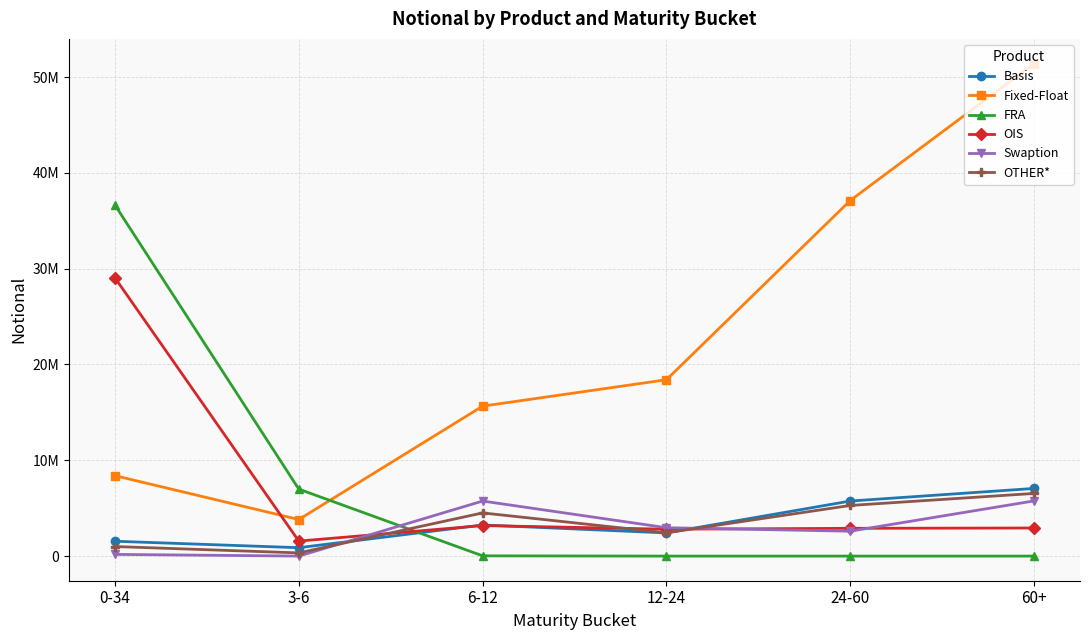

What is the difference between the highest and lowest values at 24-60?

37113239